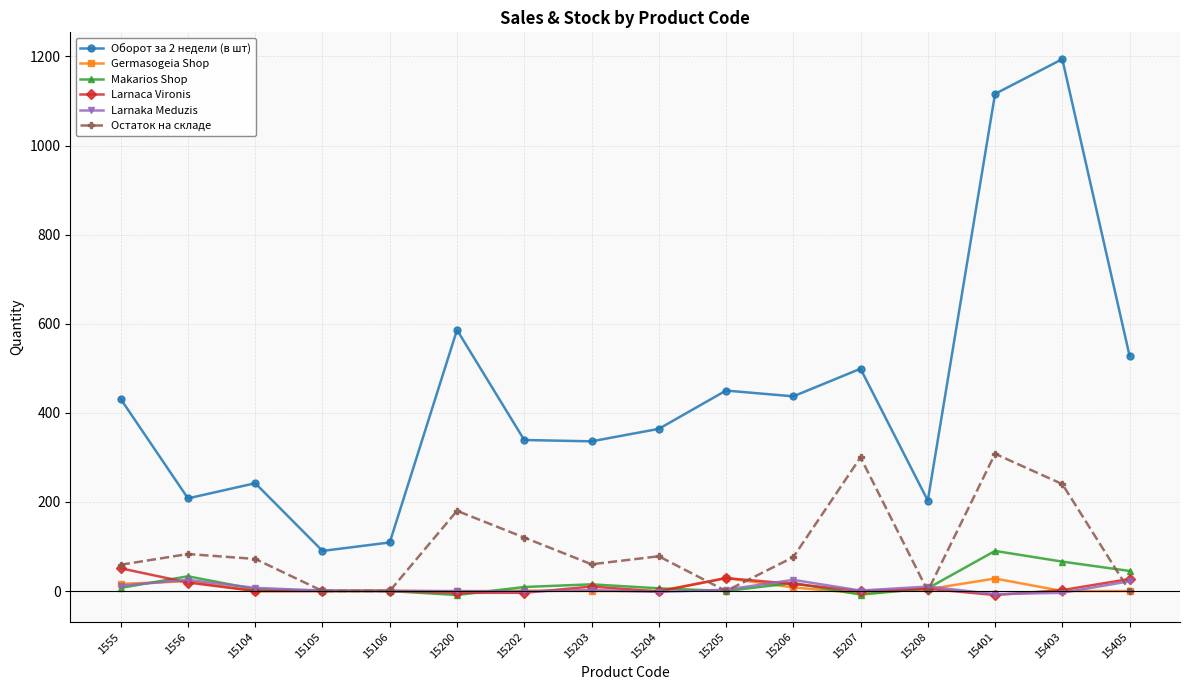

Does the chart have visible grid lines?

Yes